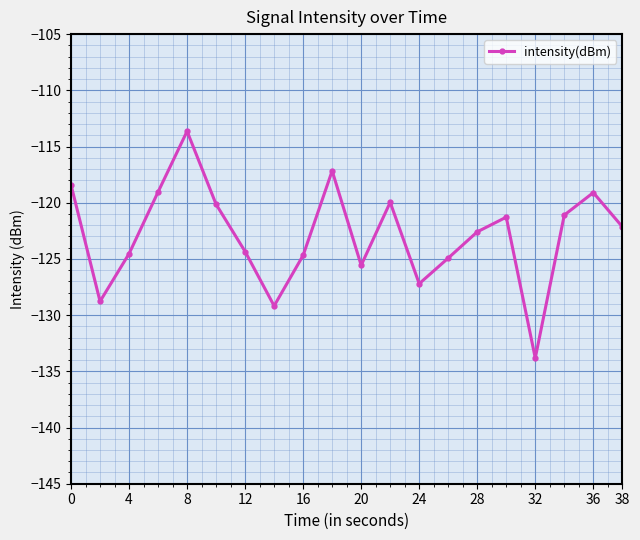

What is the difference between the maximum and minimum values?

20.2